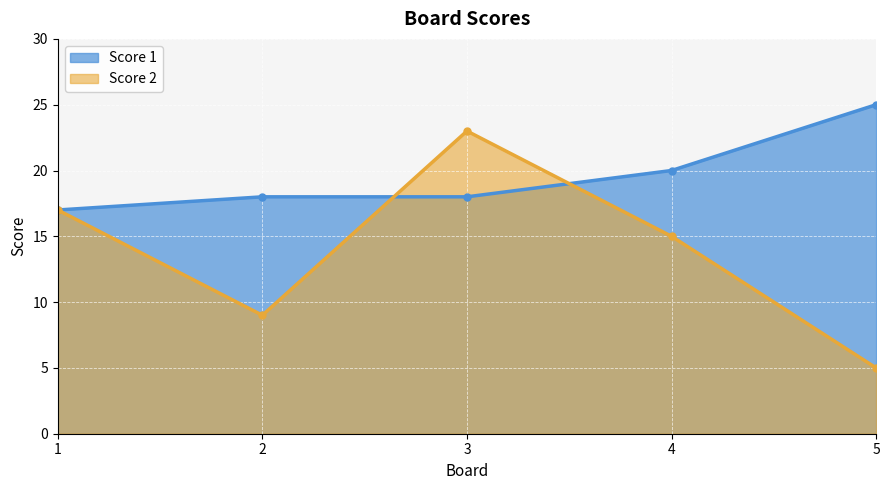

How many values in the Score 1 series are below 18?

1